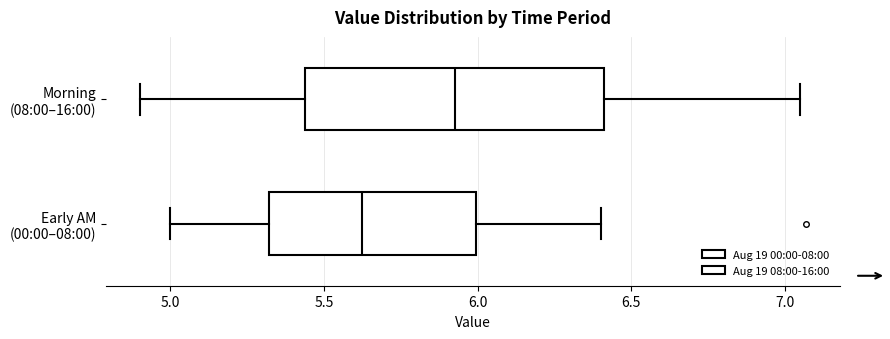

Which box's median line is the furthest to the left?

Early AM (00:00–08:00)